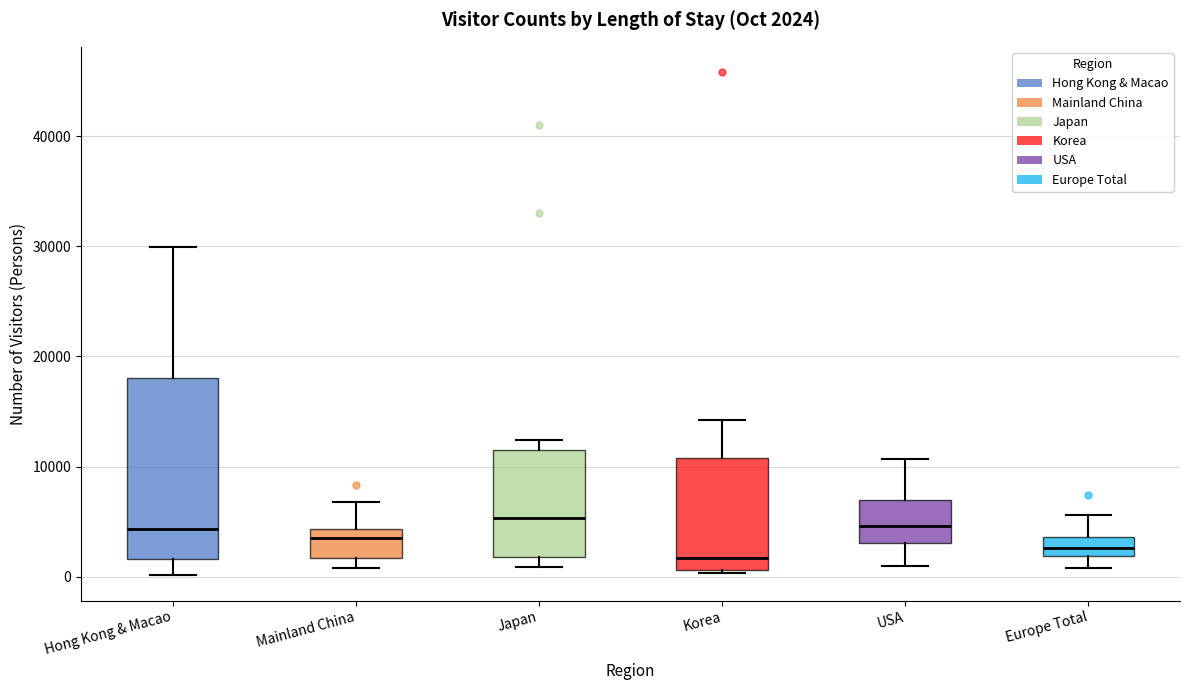

Comparing the boxes themselves (not the whiskers), which one is the tallest?

Hong Kong & Macao